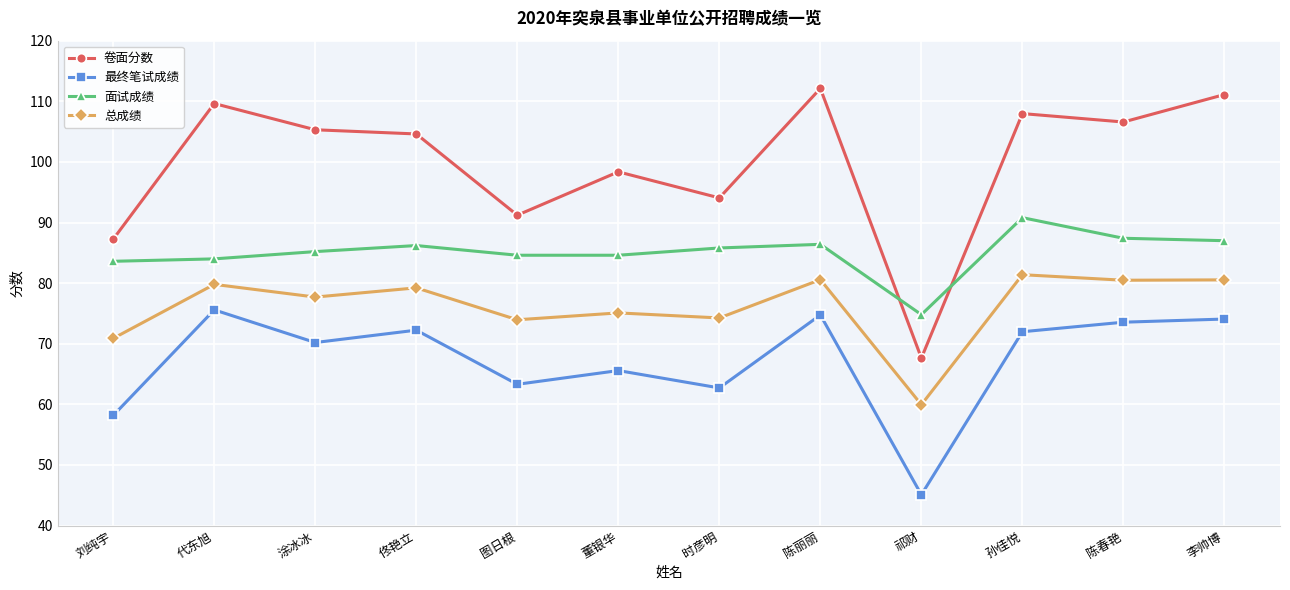

Which series has the largest total across all categories?

卷面分数